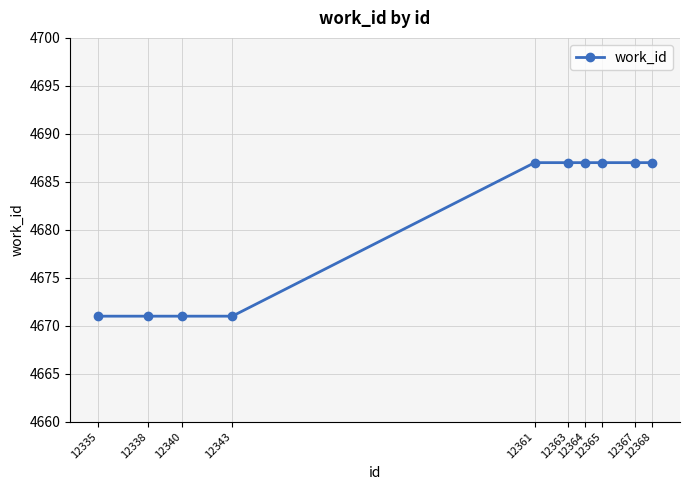

What is the sum of the values at 12335 and 12367?

9358